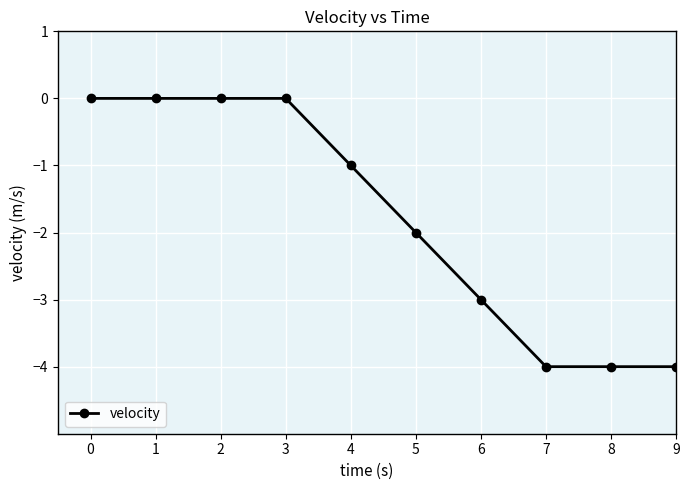

What is the smallest value displayed?

-4